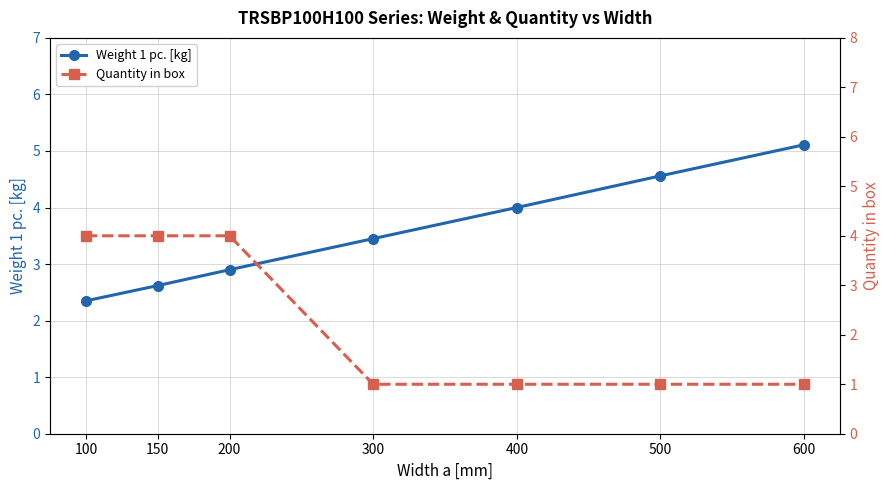

Reading left to right, what are all the values shown in this chart?

Weight 1 pc. [kg]: 100=2.4	150=2.6	200=2.9	300=3.5	400=4.0	500=4.6	600=5.1
Quantity in box: 100=4.0	150=4.0	200=4.0	300=1.0	400=1.0	500=1.0	600=1.0